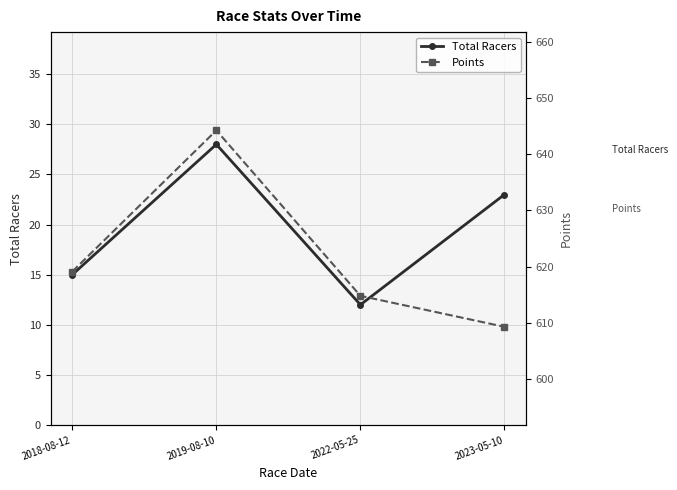

What is the label of the 3rd point from the left?

2022-05-25